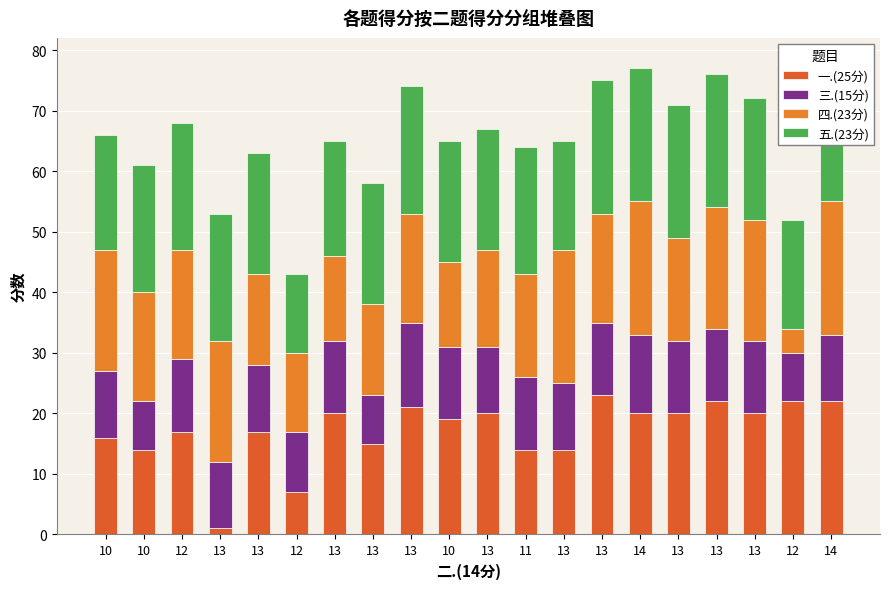

What is the label of the 11th bar from the left?

13